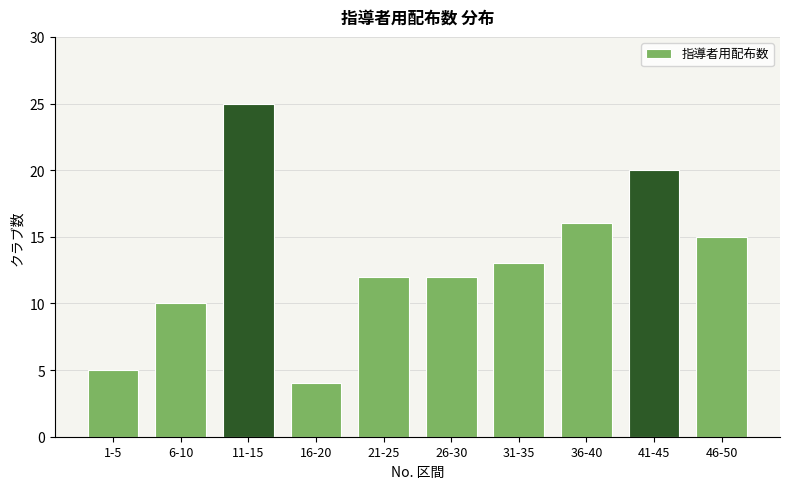

Reading right to left, what are all the values shown in this chart?

46-50=15	41-45=20	36-40=16	31-35=13	26-30=12	21-25=12	16-20=4	11-15=25	6-10=10	1-5=5